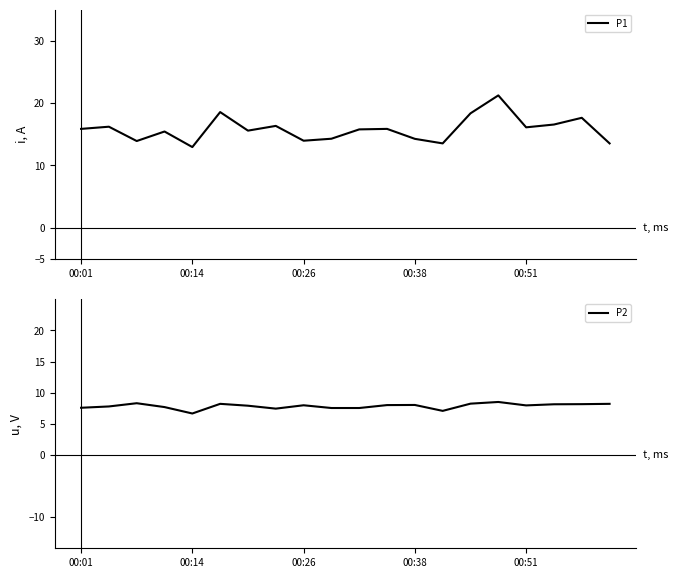

The value of P1 at 00:26 is 13.9. True or false?

True